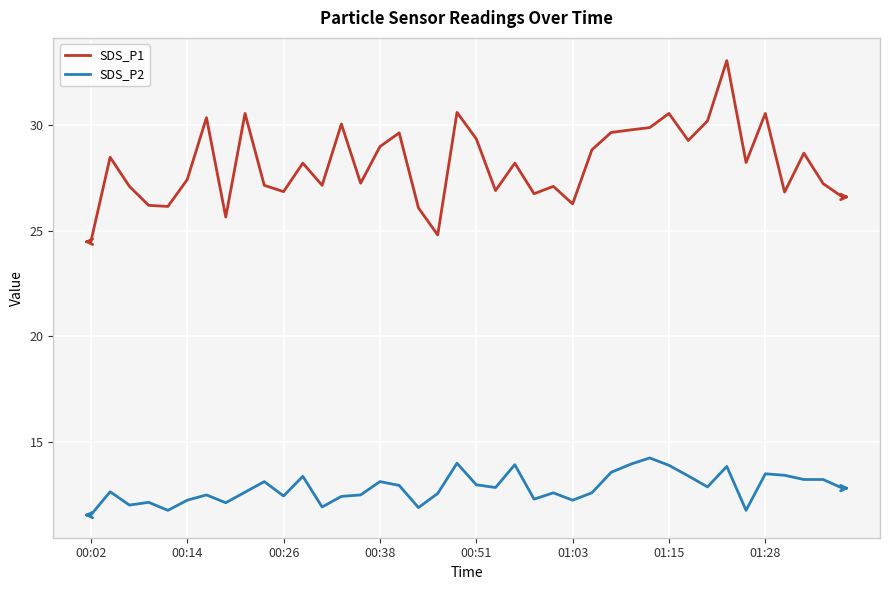

True or false: SDS_P2 and SDS_P1 intersect in this chart.

False